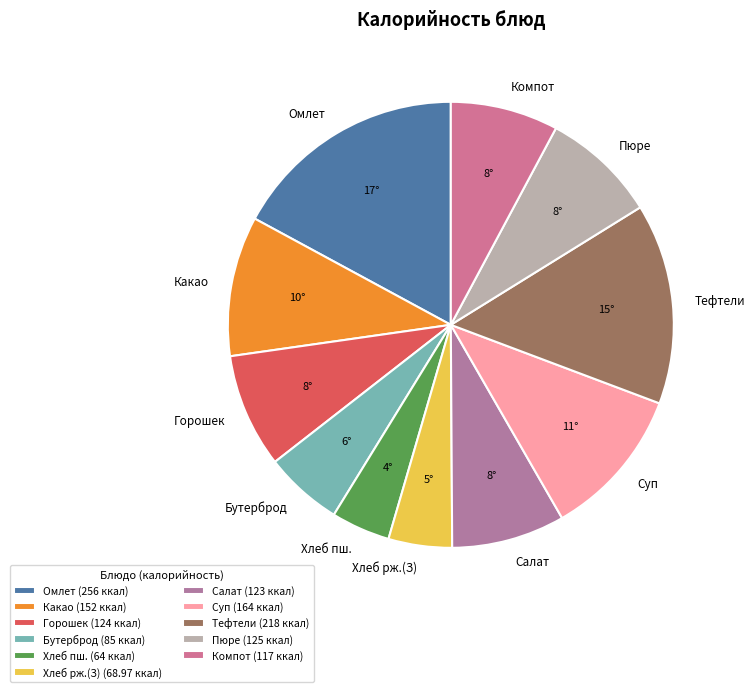

Between Какао and Омлет, which is larger?

Омлет